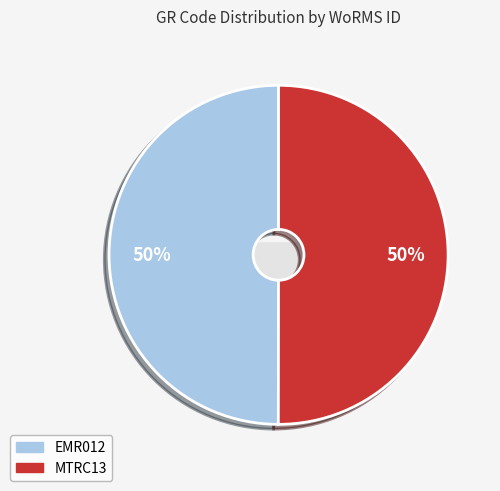

What is the ratio of the value at MTRC13 to the value at EMR012?

1.0